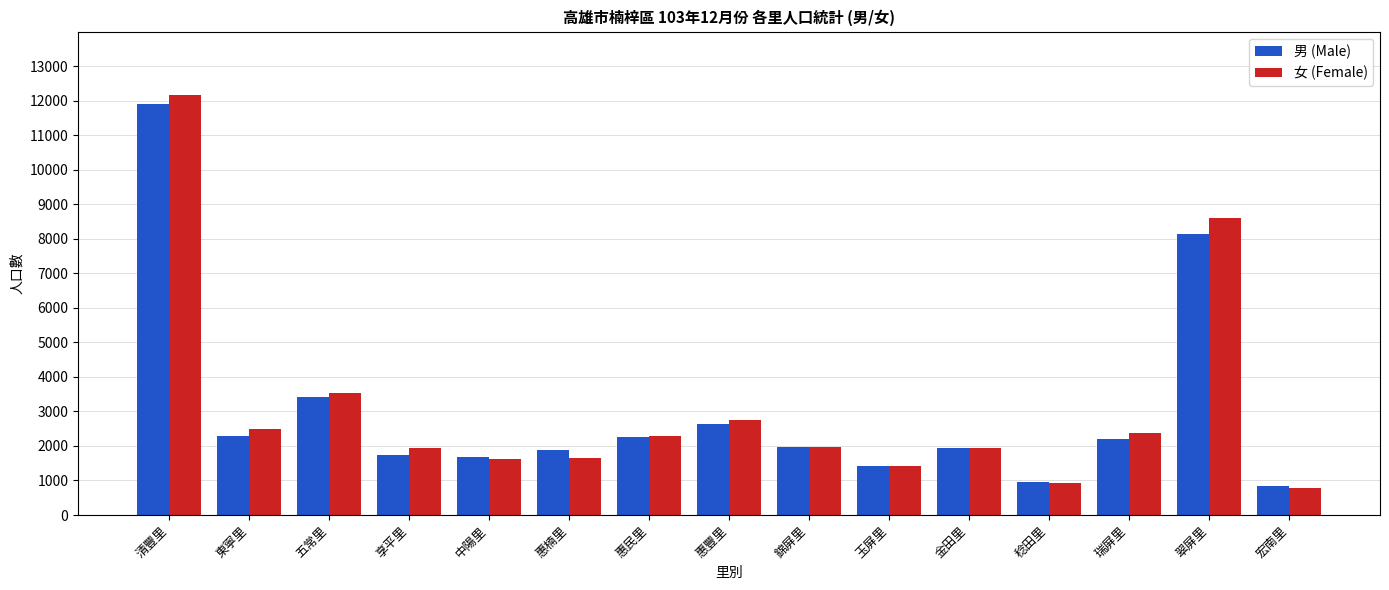

At which category is the sum across all series the highest?

清豐里